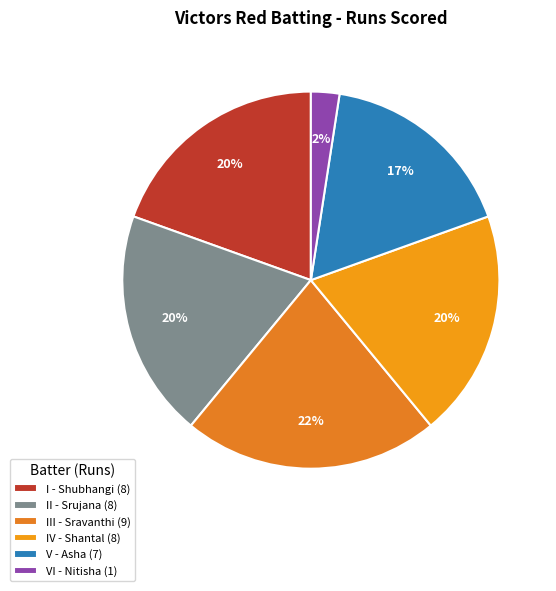

To the nearest percent, what is the difference between the largest and smallest slice percentages?

20%